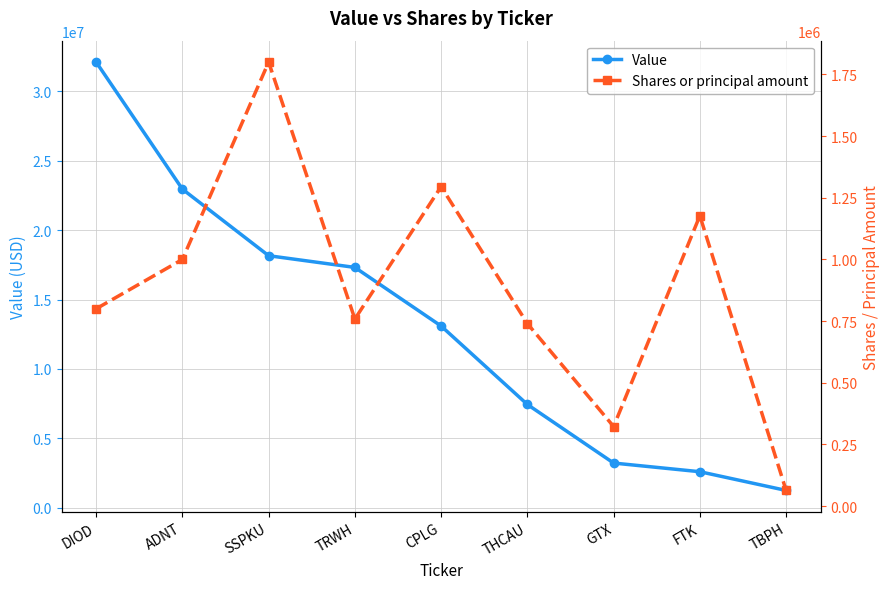

Rank the series at FTK from lowest to highest value.

Shares or principal amount, Value